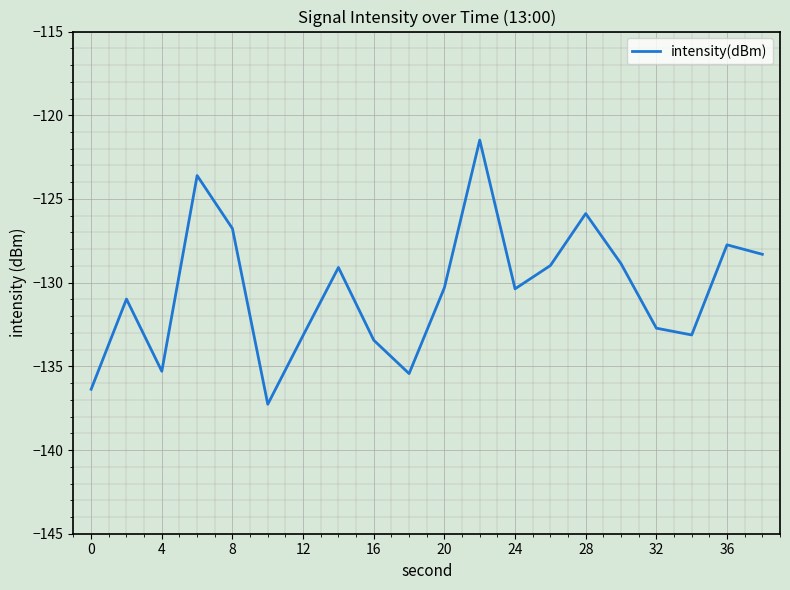

What is the greatest value displayed?

-121.5